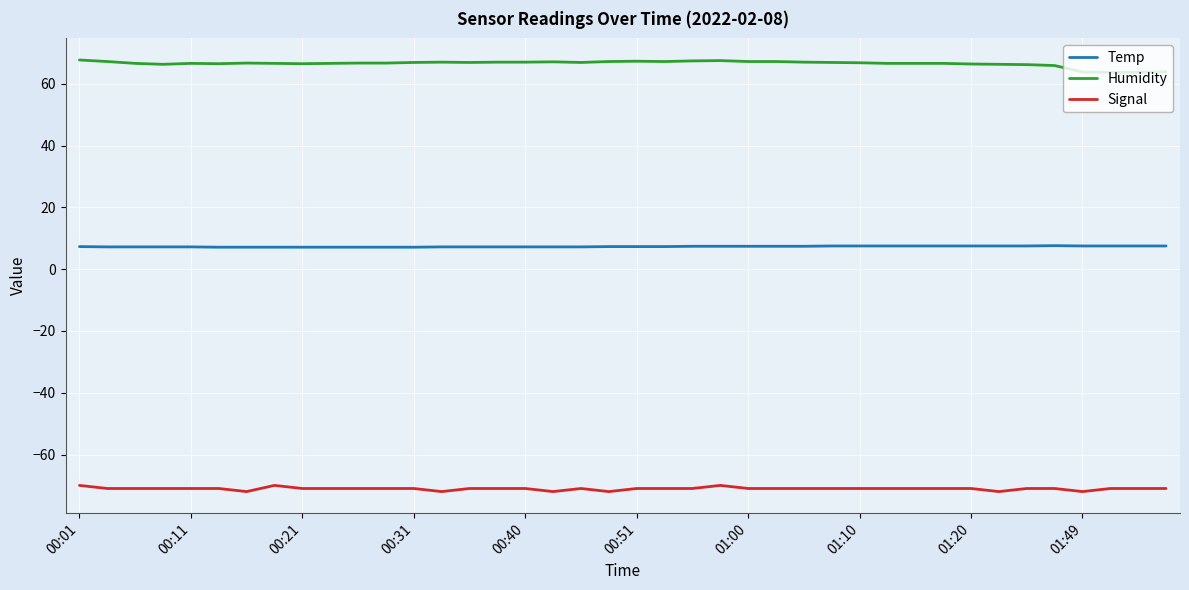

Rank the series by their average value, from highest to lowest.

Humidity, Temp, Signal